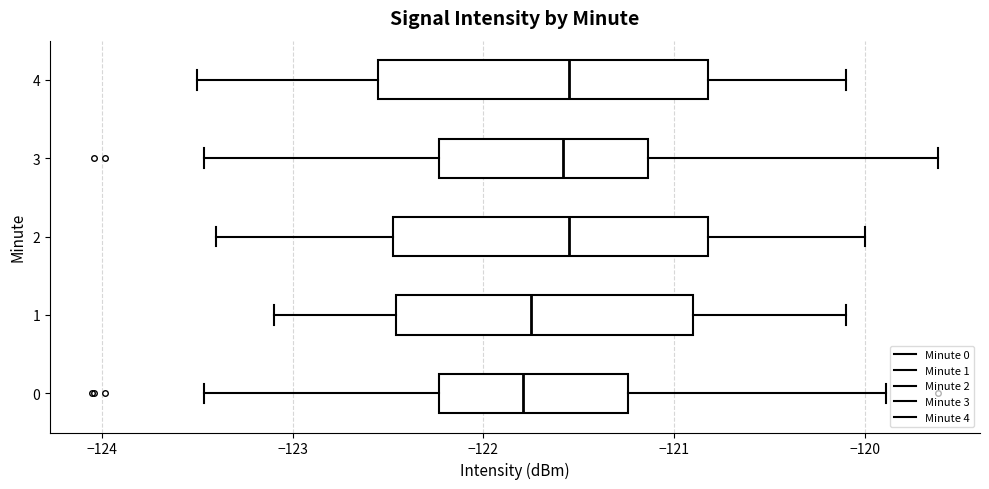

Reading bottom to top, transcribe this box plot: for each box, give where its median line is, the range the box spans, and where its two whiskers end, as read against the x-axis. The values are not printed on the chart, so give them approximately, as read against the axis.

0: median -121.8, box -122.2 to -121.2, whiskers -123.5 to -119.9
1: median -121.7, box -122.5 to -120.9, whiskers -123.1 to -120.1
2: median -121.5, box -122.5 to -120.8, whiskers -123.4 to -120.0
3: median -121.6, box -122.2 to -121.1, whiskers -123.5 to -119.6
4: median -121.5, box -122.5 to -120.8, whiskers -123.5 to -120.1